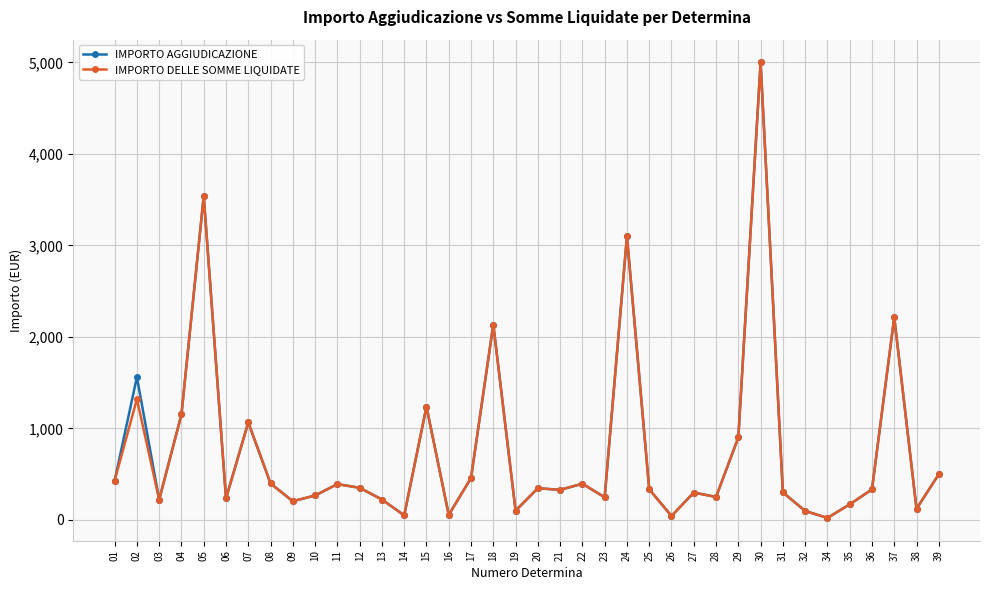

What is the greatest value displayed?

5000.0